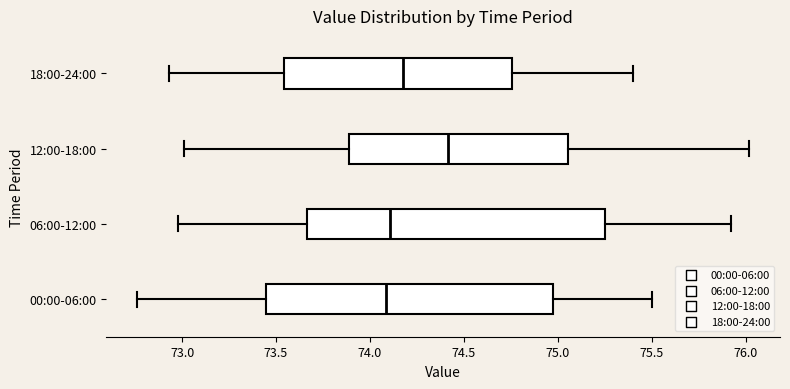

Which box has the furthest to the right median line?

12:00-18:00